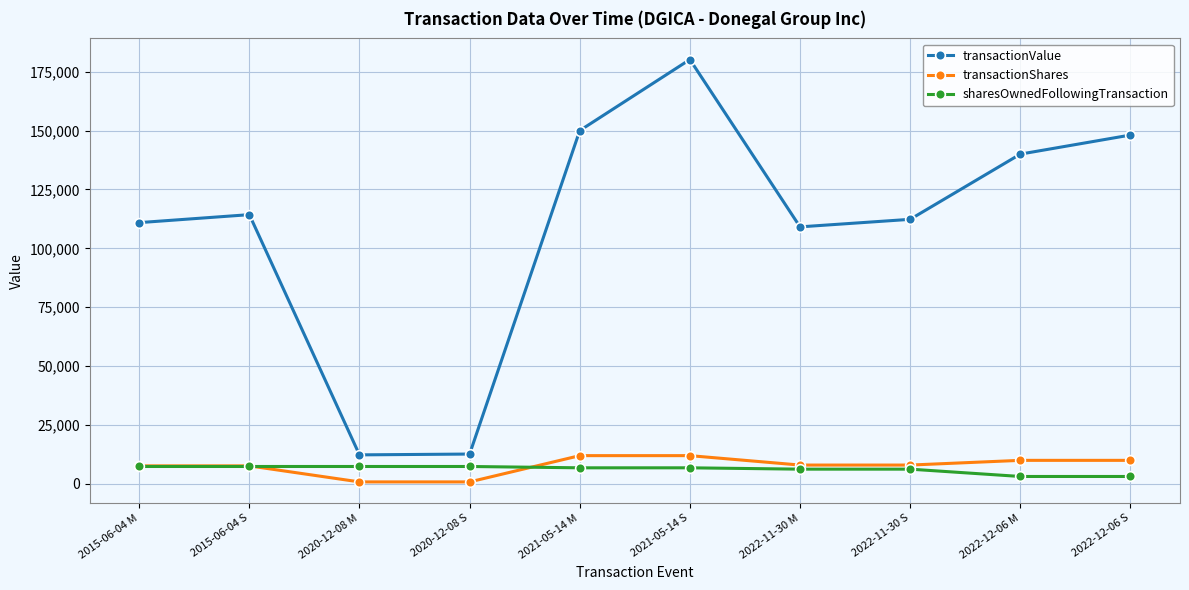

What is the difference between the transactionShares values at 2020-12-08 M and 2022-12-06 M?

9150